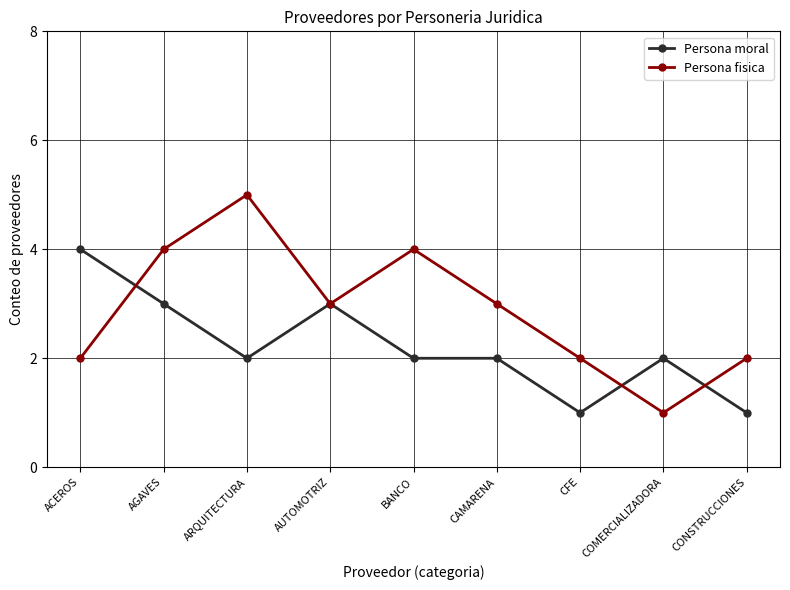

How many lines are shown in the chart?

2